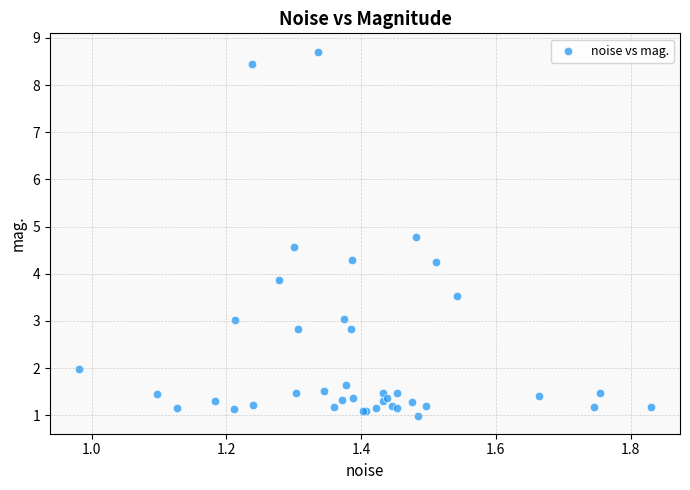

What Y value in the scatter plot is closest to 4?

3.9